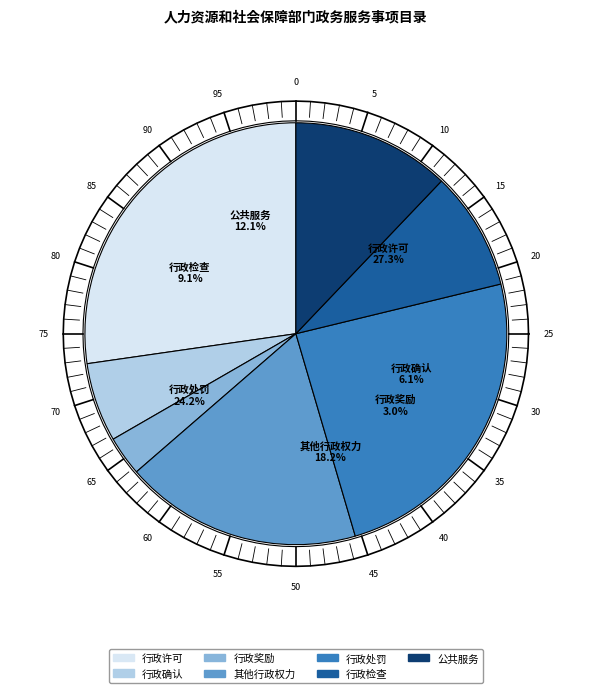

What percentage is the 行政处罚 slice, to the nearest percent?

24%